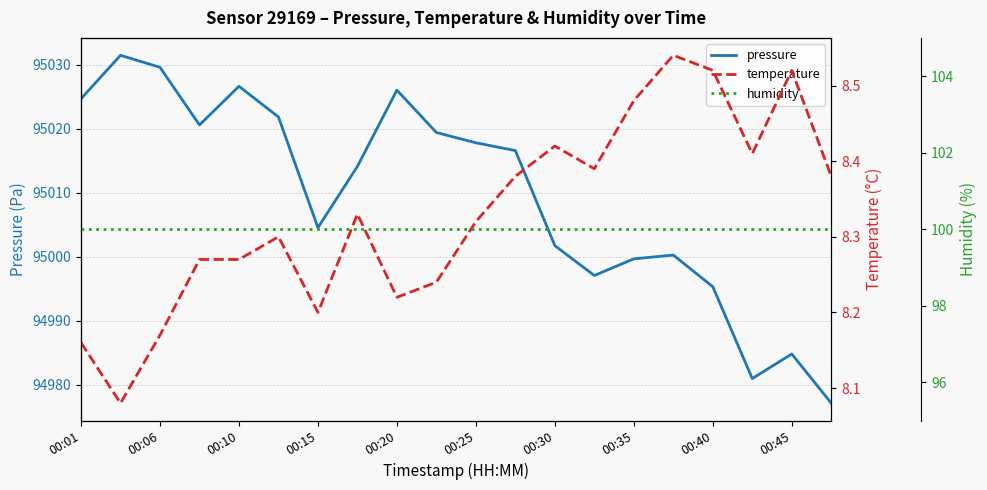

Count the temperature values in the range 8 to 9.

20